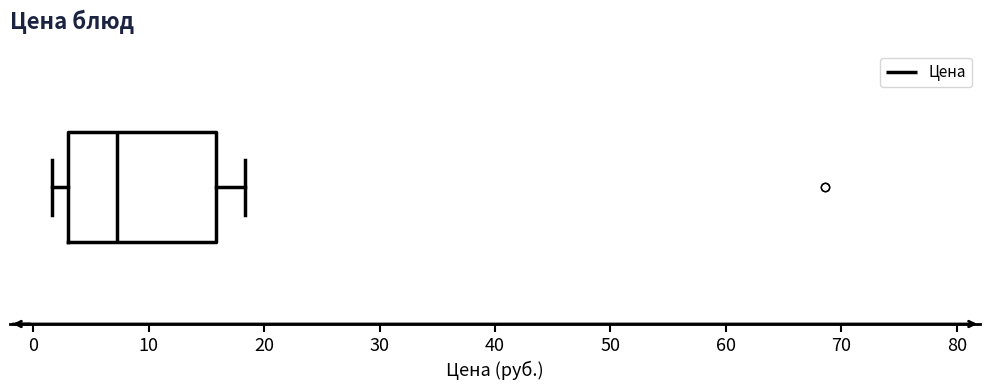

Transcribe this box plot: give where the median line is, the range the box spans, and where the two whiskers end, as read against the x-axis. The values are not printed on the chart, so give them approximately, as read against the axis.

median 7, box 3 to 16, whiskers 2 to 18